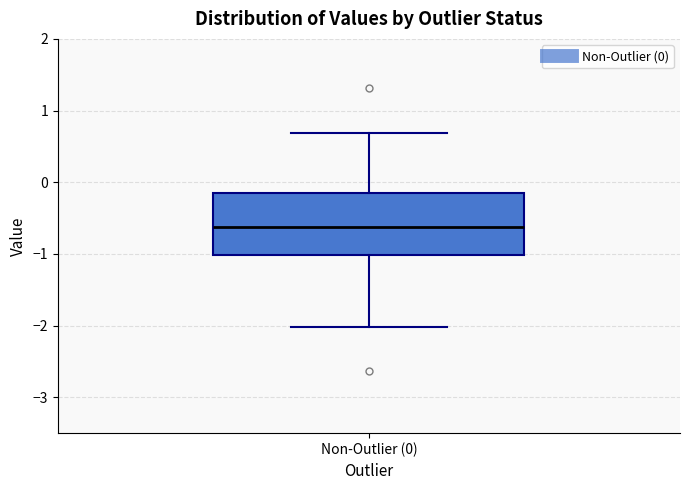

Read this box plot against the y-axis: the position of the median line, the range covered by the box, and the ends of both whiskers. The values are not printed on the chart, so give them approximately, as read against the axis.

median -0.6, box -1.0 to -0.1, whiskers -2.0 to 0.7